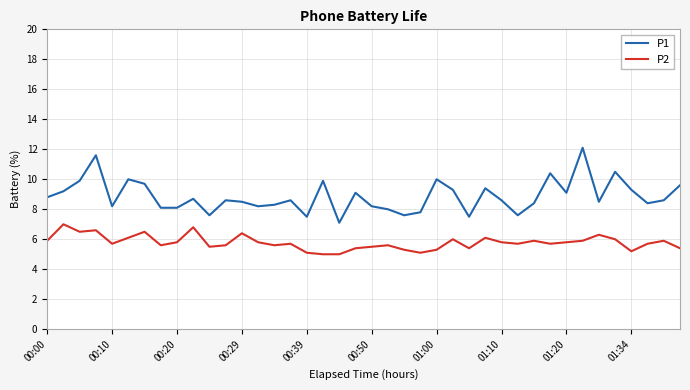

Reading left to right, transcribe all the data shown in this chart.

P1: 8.8	9.2	9.9	11.6	8.2	10.0	9.7	8.1	8.1	8.7	7.6	8.6	8.5	8.2	8.3	8.6	7.5	9.9	7.1	9.1	8.2	8.0	7.6	7.8	10.0	9.3	7.5	9.4	8.6	7.6	8.4	10.4	9.1	12.1	8.5	10.5	9.3	8.4	8.6	9.6
P2: 5.9	7.0	6.5	6.6	5.7	6.1	6.5	5.6	5.8	6.8	5.5	5.6	6.4	5.8	5.6	5.7	5.1	5.0	5.0	5.4	5.5	5.6	5.3	5.1	5.3	6.0	5.4	6.1	5.8	5.7	5.9	5.7	5.8	5.9	6.3	6.0	5.2	5.7	5.9	5.4